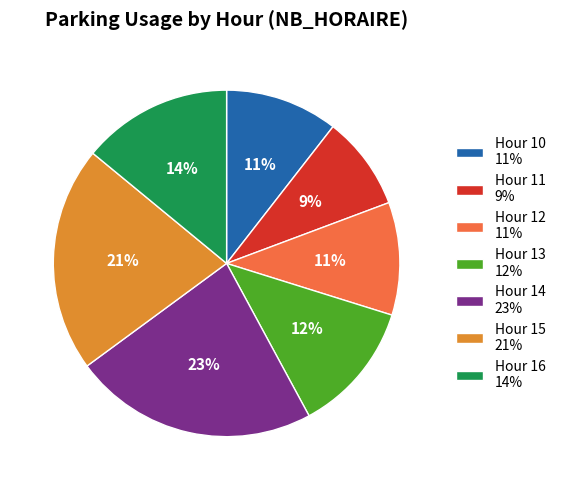

To the nearest percent, what is the difference between the largest and smallest slice percentages?

14%